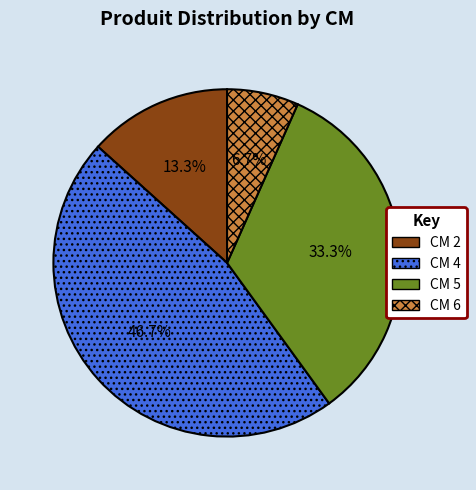

Does any single category account for the majority?

No